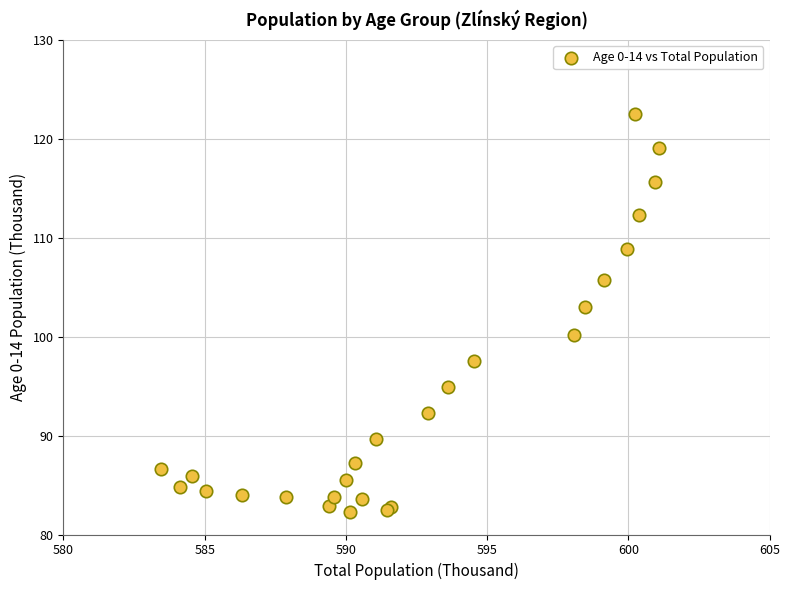

What Y value in the scatter plot is closest to 102?

103.1